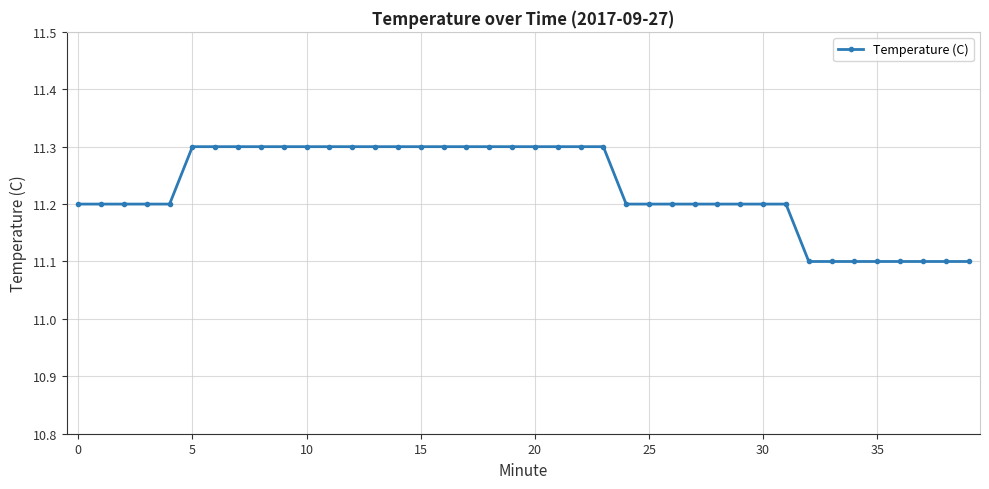

What is the value of the 40th point from the left?

11.1